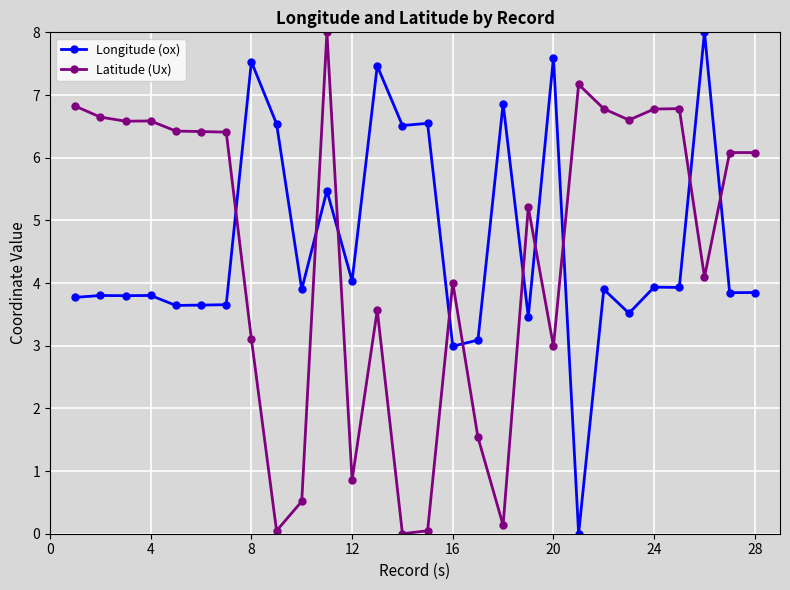

How many data points in Latitude (Ux) are above 6?

15